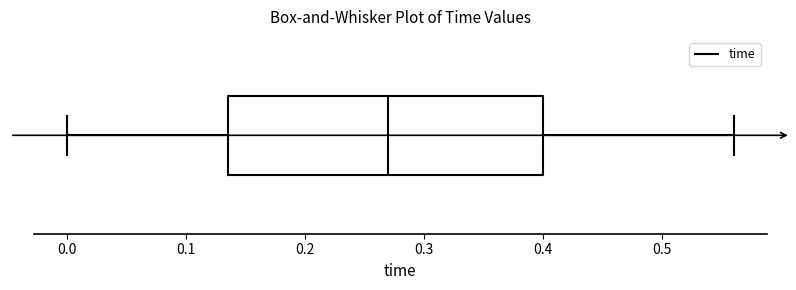

Where does the right whisker of the box end on the x-axis? The values are not printed on the chart, so give them approximately, as read against the axis.

0.56